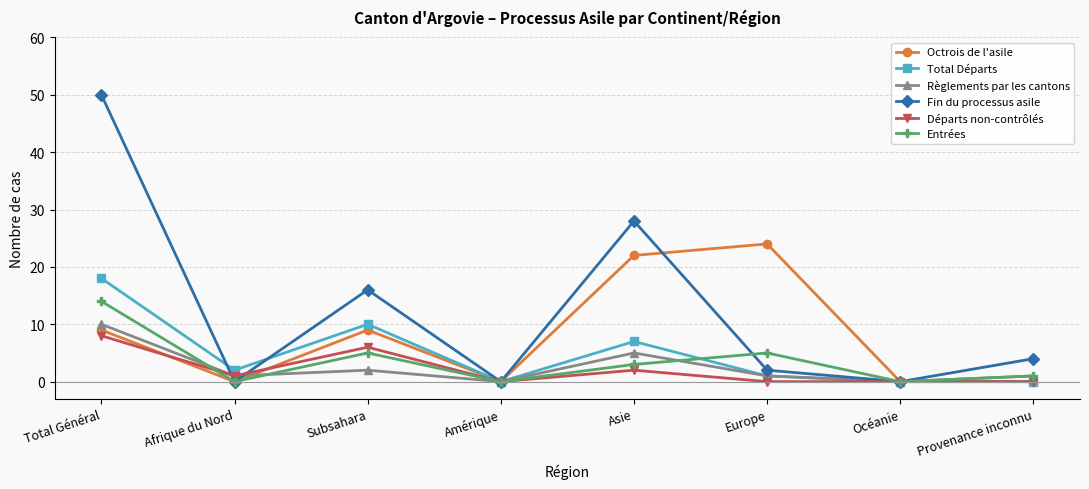

Does the chart have visible grid lines?

Yes